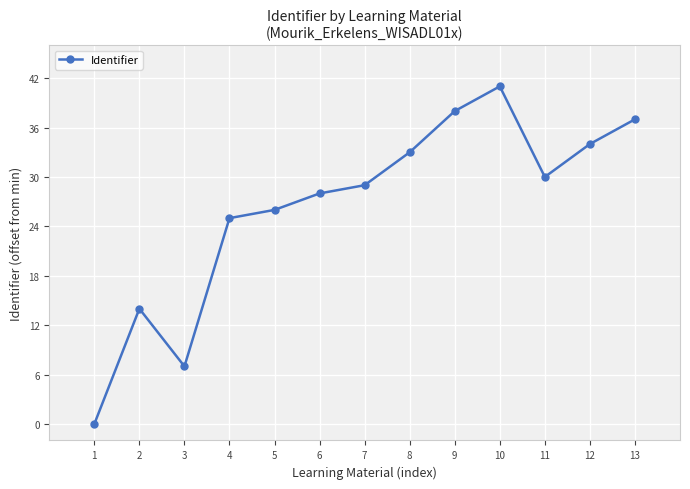

True or false: the data shows 40 at 5.

False